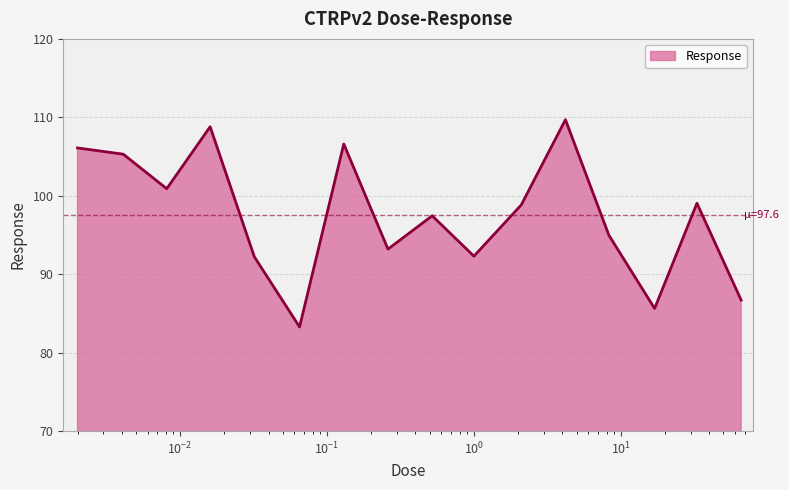

How many lines are shown in the chart?

1